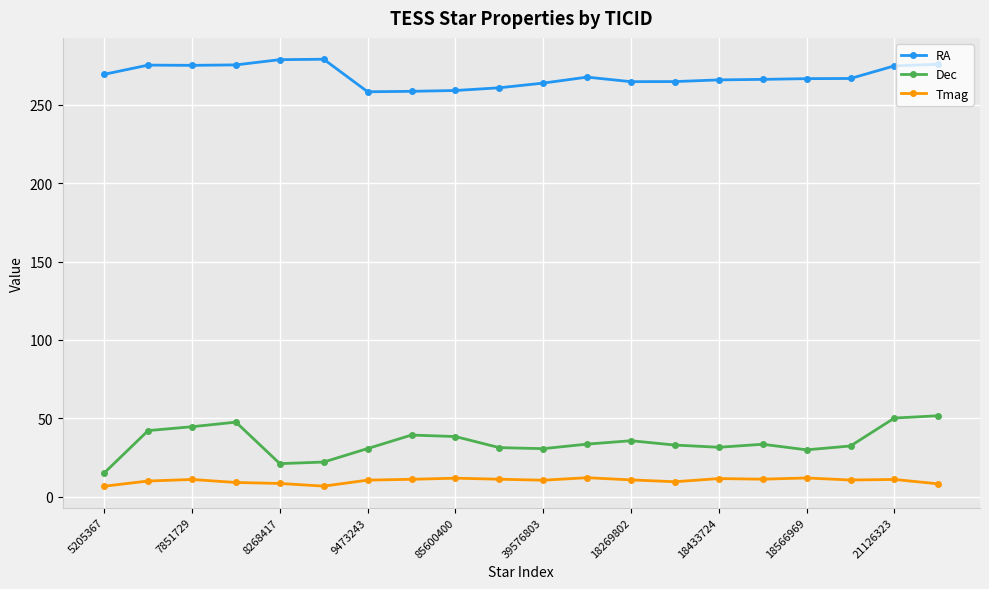

What is the maximum value for Tmag?

12.1